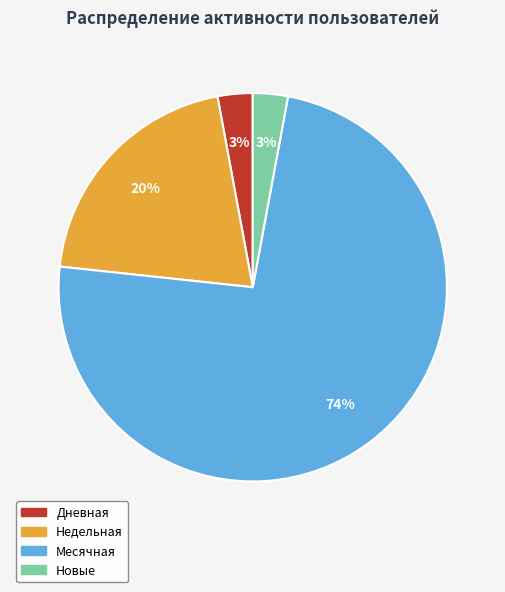

Does any single category account for the majority?

Yes